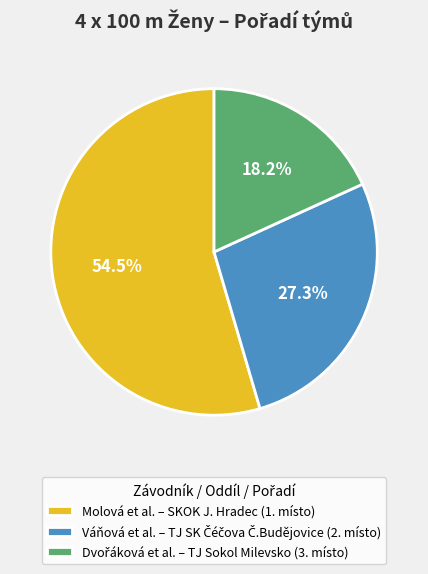

What is the majority slice?

Molová et al. – SKOK J. Hradec (1. místo)